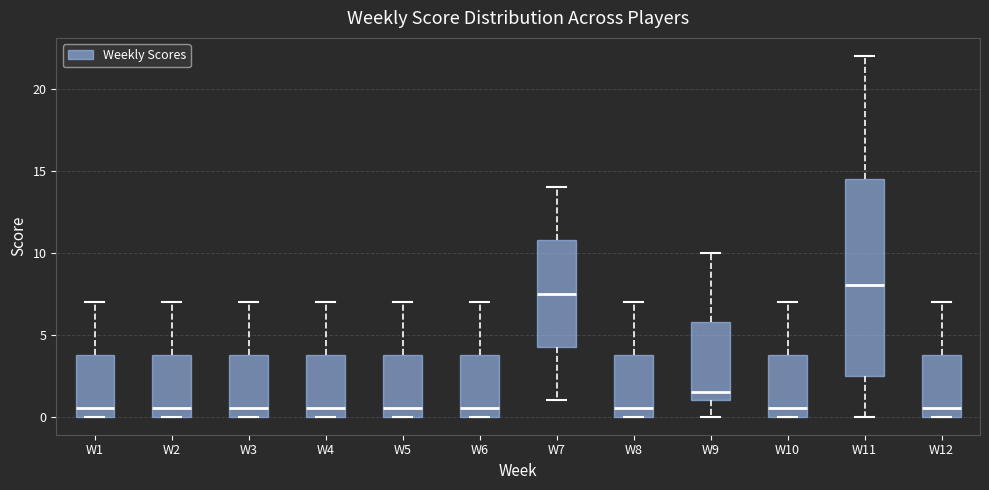

Comparing the boxes themselves (not the whiskers), which one is the tallest?

W11